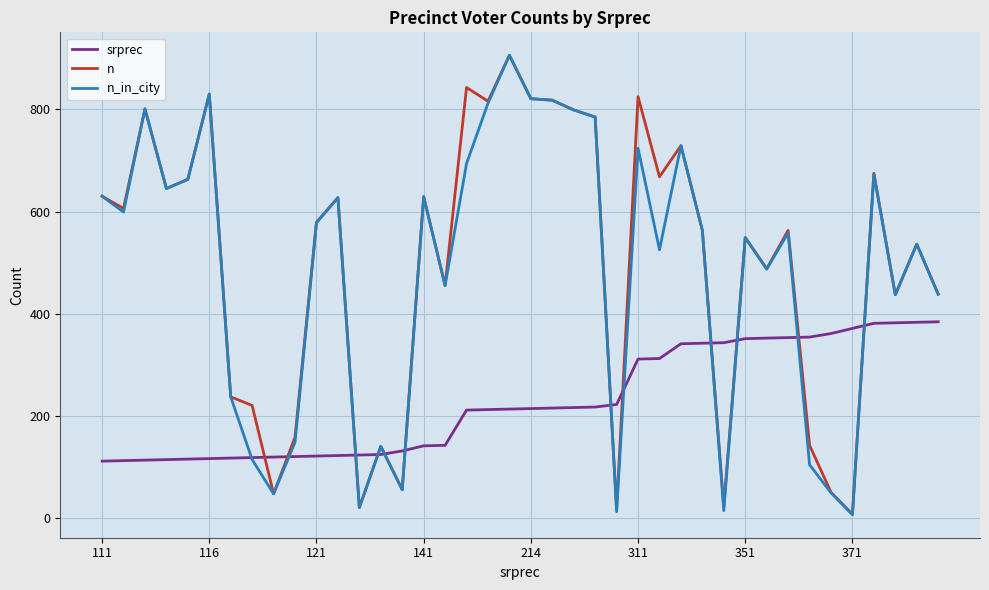

True or false: n and srprec cross at least once.

True